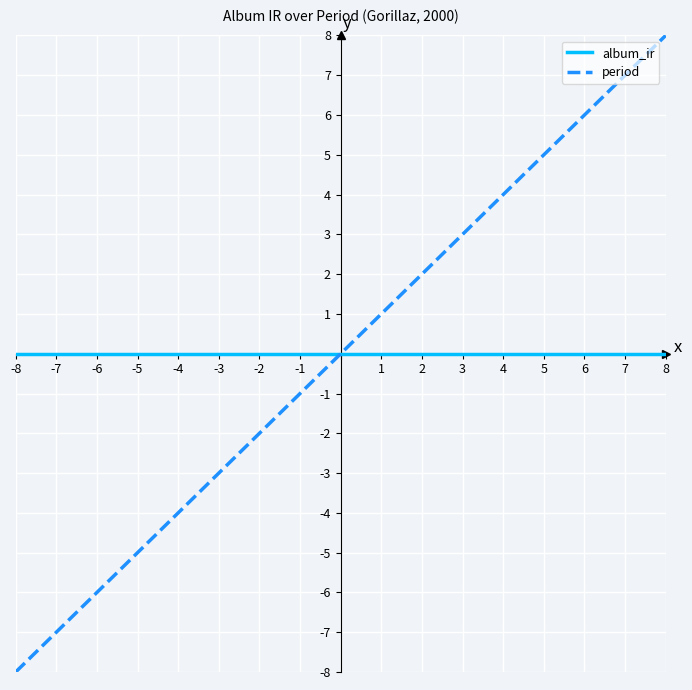

What is the lowest value of the period series?

-8.0